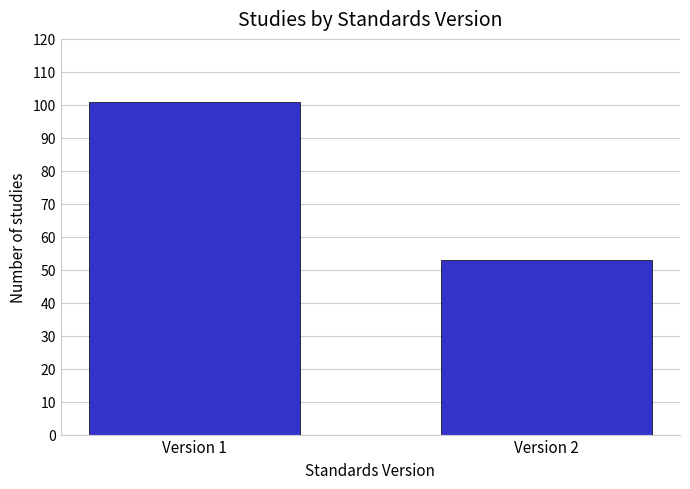

Reading right to left, list all the values displayed in this chart.

53	101